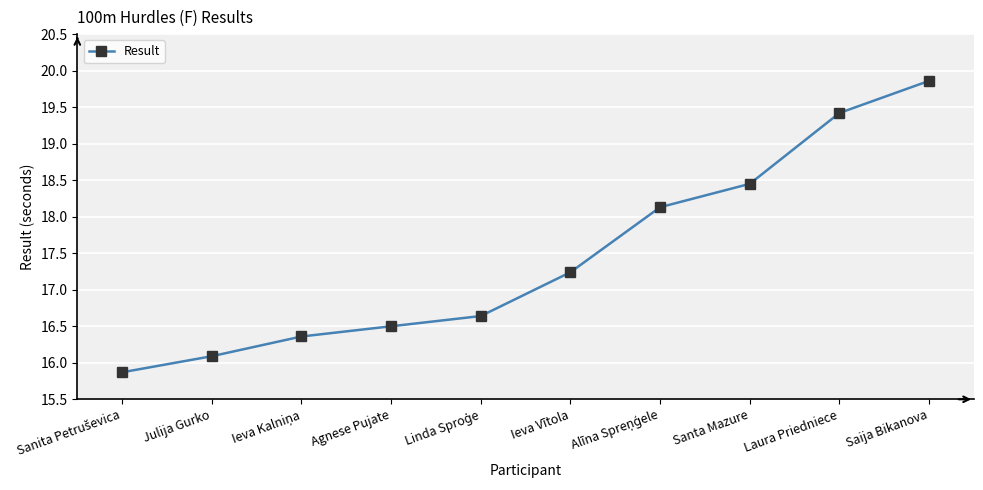

What position from the left is Santa Mazure?

8